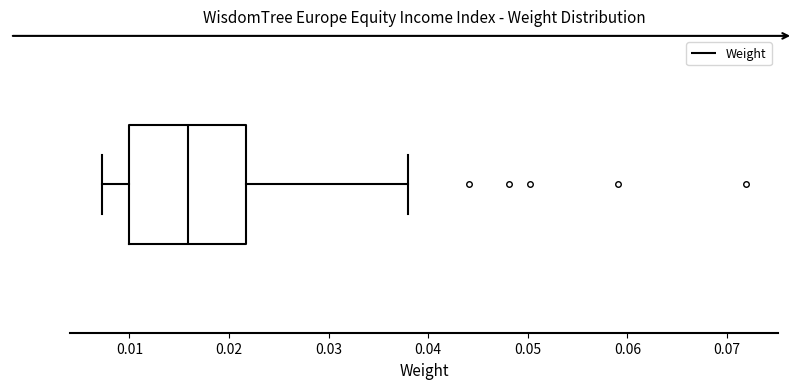

Read this box plot against the x-axis: the position of the median line, the range covered by the box, and the ends of both whiskers. The values are not printed on the chart, so give them approximately, as read against the axis.

median 0.016, box 0.010 to 0.022, whiskers 0.007 to 0.038